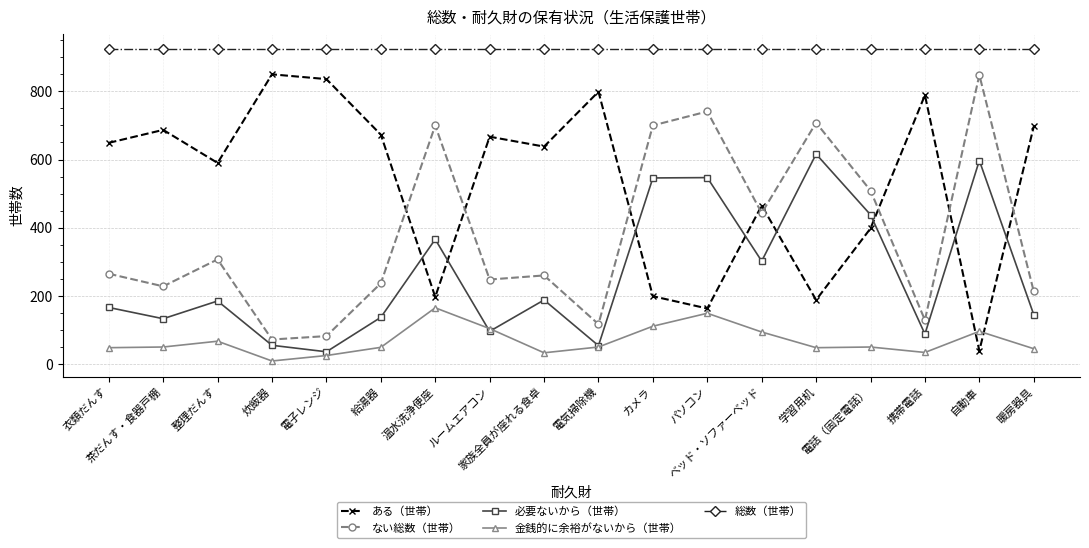

True or false: ある（世帯） has a value of 398 at 電話（固定電話）.

True